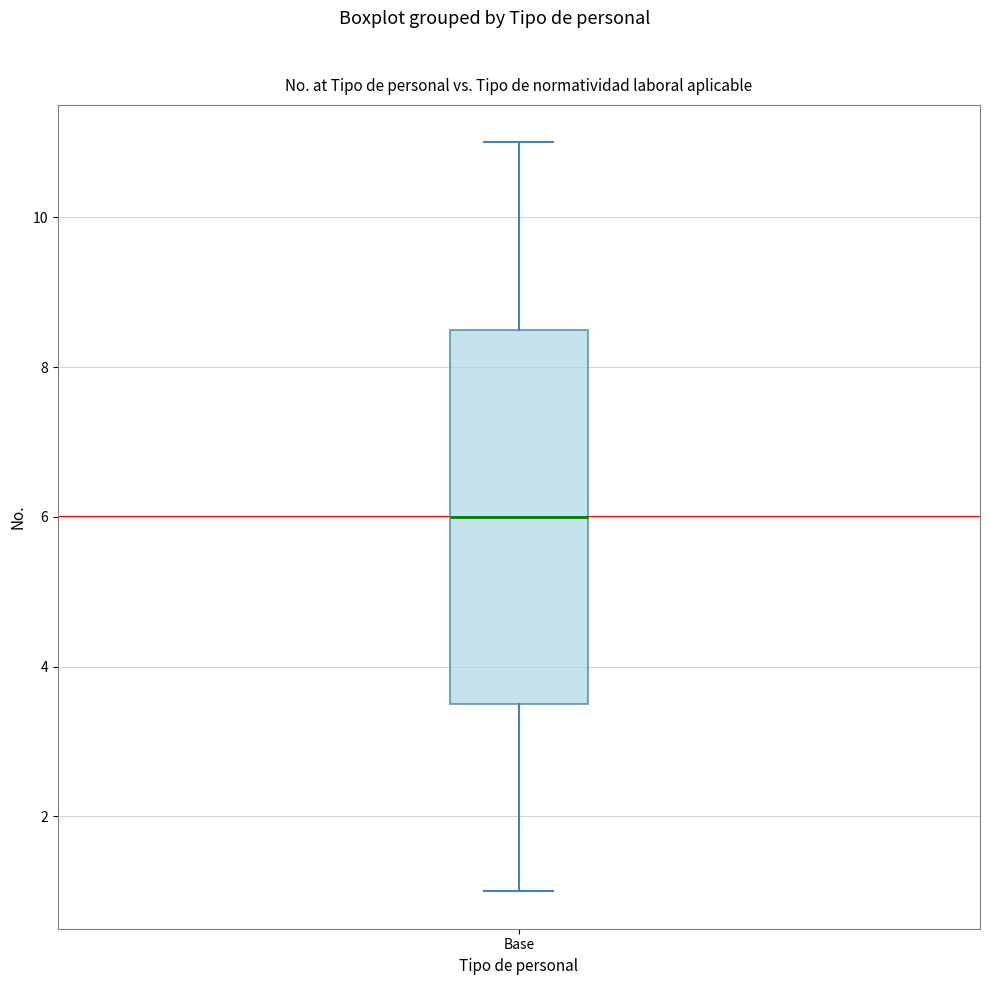

Read this box plot against the y-axis: the position of the median line, the range covered by the box, and the ends of both whiskers. The values are not printed on the chart, so give them approximately, as read against the axis.

median 6.0, box 3.6 to 8.6, whiskers 1.0 to 11.0